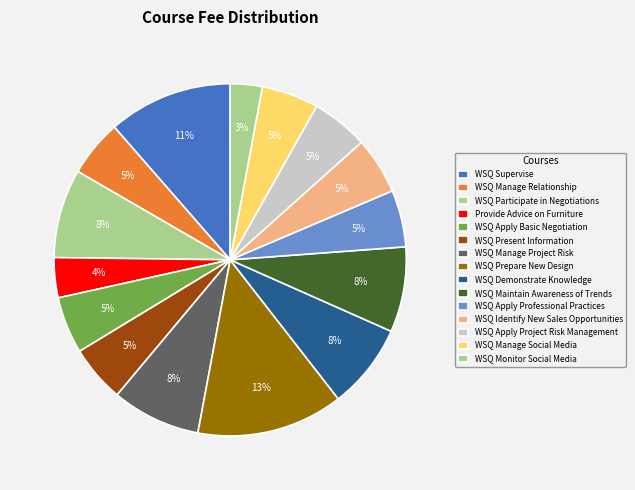

Rank the categories by value from lowest to highest.

WSQ Monitor Social Media, Provide Advice on Furniture, WSQ Manage Relationship, WSQ Apply Basic Negotiation, WSQ Present Information, WSQ Apply Professional Practices, WSQ Identify New Sales Opportunities, WSQ Apply Project Risk Management, WSQ Manage Social Media, WSQ Demonstrate Knowledge, WSQ Maintain Awareness of Trends, WSQ Participate in Negotiations, WSQ Manage Project Risk, WSQ Supervise, WSQ Prepare New Design